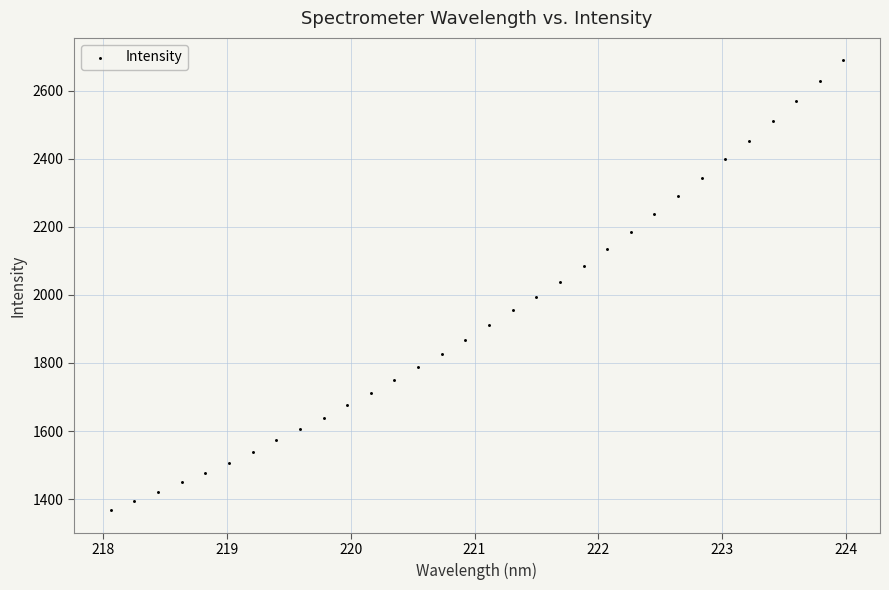

What is the range of Y values (max minus min)?

1321.6